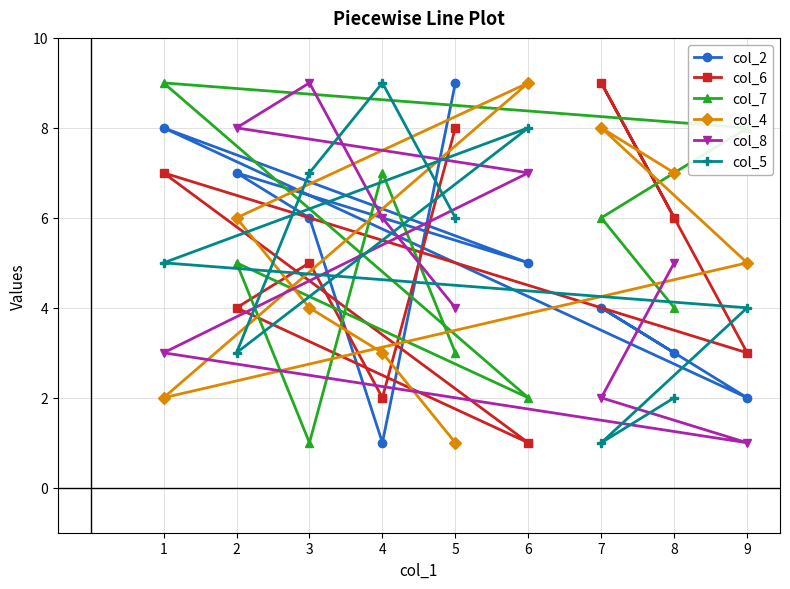

What is the difference between the highest and lowest values at 2?

5